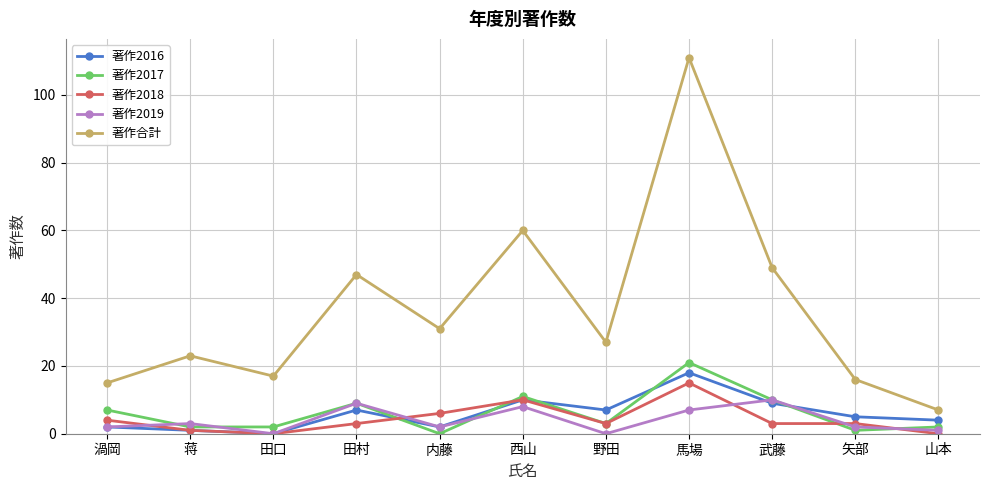

Reading left to right, what are all the values shown in this chart?

著作2016: 2	1	0	7	2	10	7	18	9	5	4
著作2017: 7	2	2	9	0	11	3	21	10	1	2
著作2018: 4	1	0	3	6	10	3	15	3	3	0
著作2019: 2	3	0	9	2	8	0	7	10	2	1
著作合計: 15	23	17	47	31	60	27	111	49	16	7